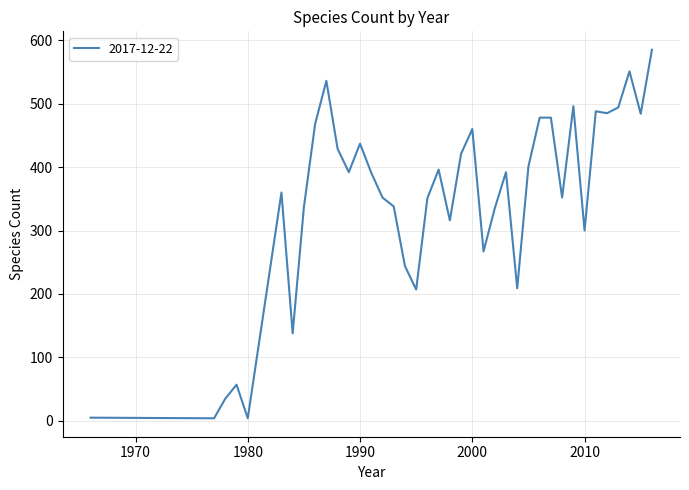

What is the difference between the maximum and minimum values?

581